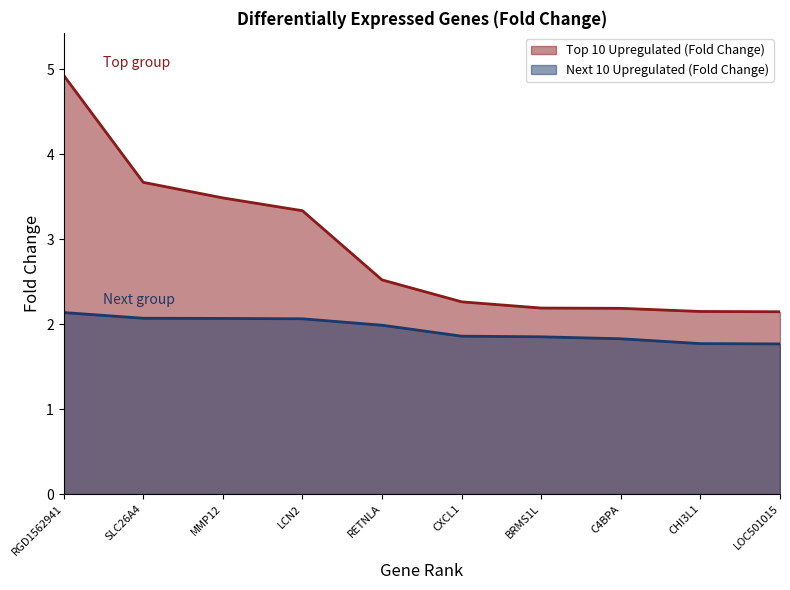

Between CHI3L1 and MMP12, which is larger?

MMP12